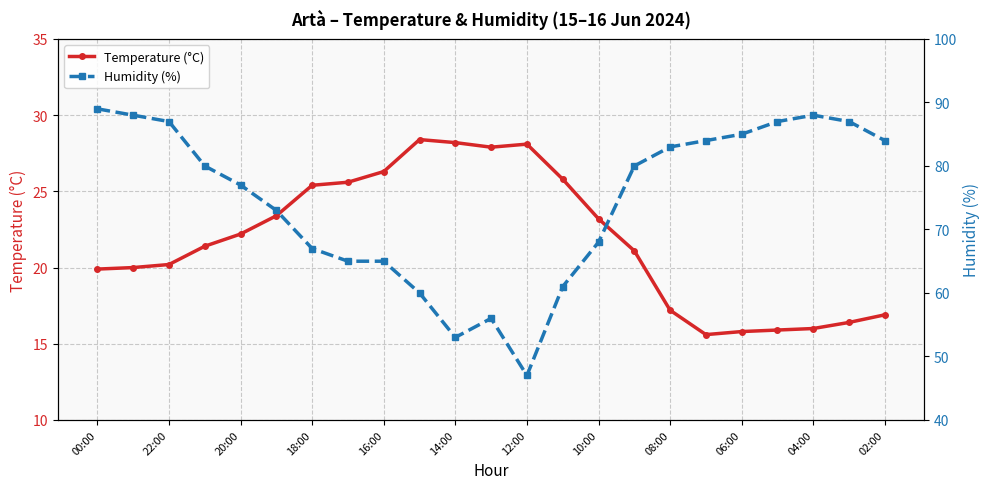

The value of Temperature (°C) at 10:00 is 23.2. True or false?

True